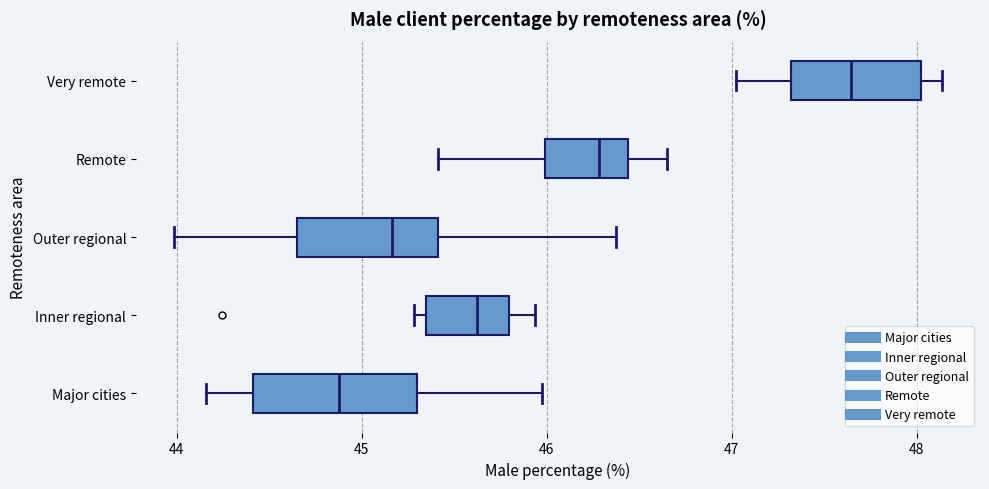

Reading bottom to top, read every box against the x-axis: the position of its median line, the range the box covers, and the ends of its whiskers. The values are not printed on the chart, so give them approximately, as read against the axis.

Major cities: median 44.9, box 44.4 to 45.3, whiskers 44.2 to 46.0
Inner regional: median 45.6, box 45.3 to 45.8, whiskers 45.3 (just left of the box's left edge) to 45.9
Outer regional: median 45.2, box 44.6 to 45.4, whiskers 44.0 to 46.4
Remote: median 46.3, box 46.0 to 46.4, whiskers 45.4 to 46.7
Very remote: median 47.6, box 47.3 to 48.0, whiskers 47.0 to 48.1